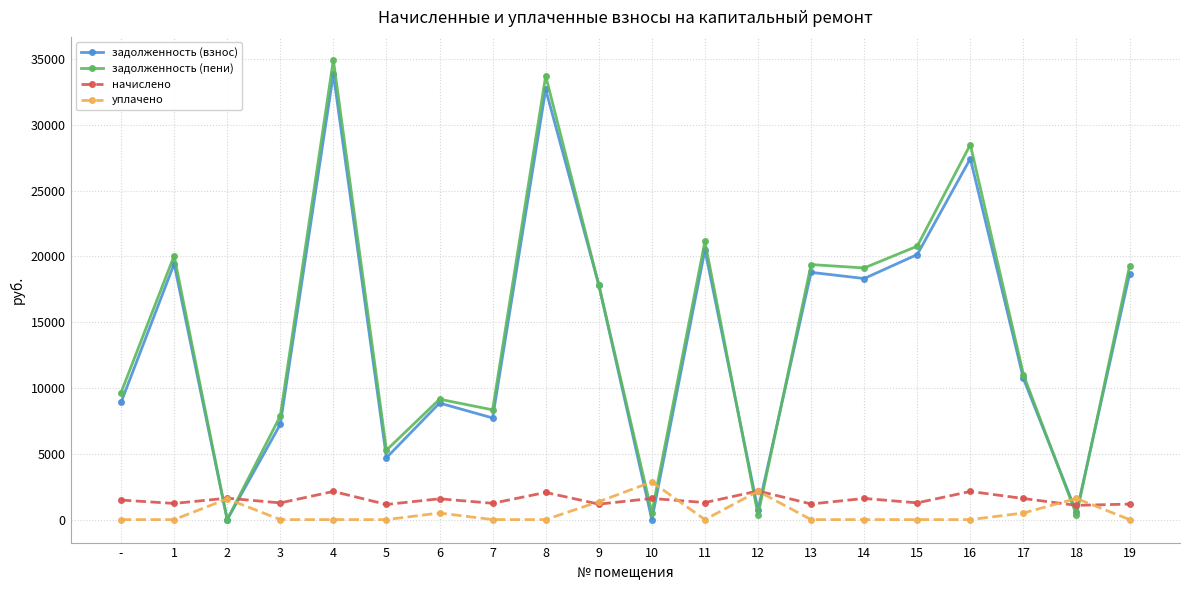

At which label does задолженность (пени) reach its minimum?

2